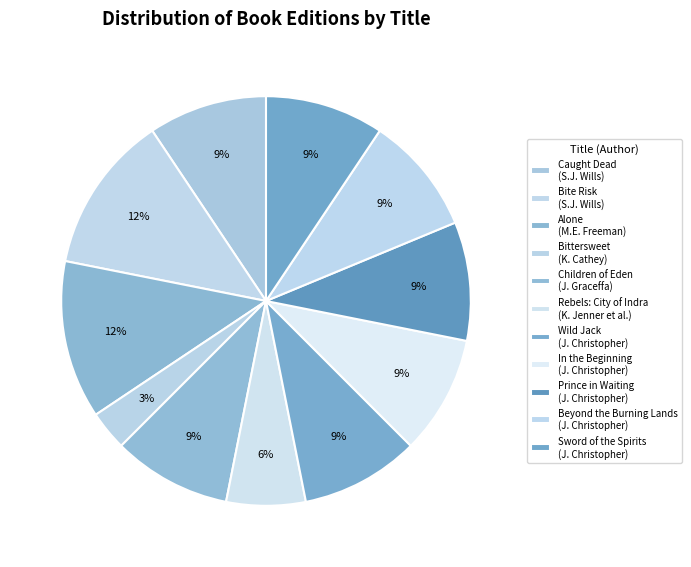

Which slice is the smallest?

Bittersweet (K. Cathey)